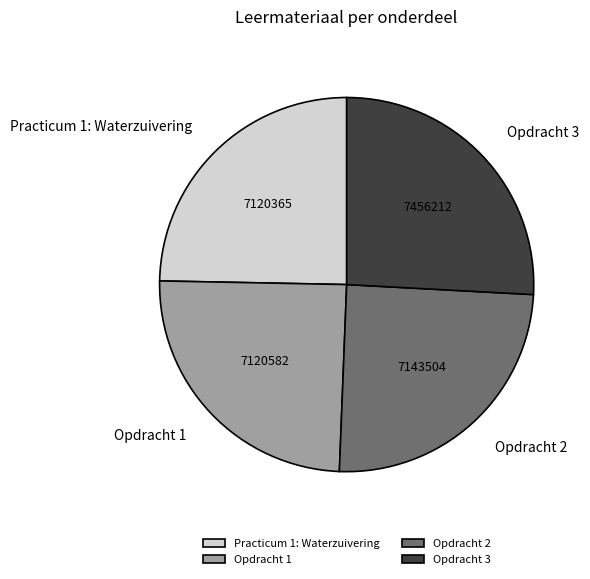

True or false: Opdracht 3 accounts for 26% of the total.

True